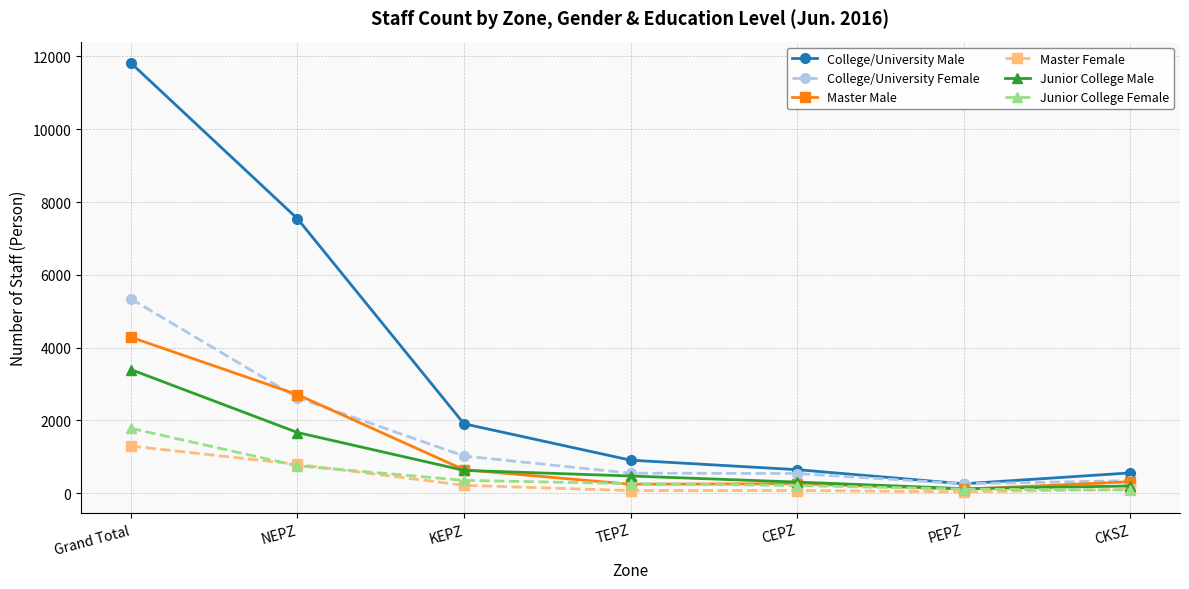

Is the value of Junior College Male at NEPZ greater than the value of Junior College Female at CKSZ?

Yes